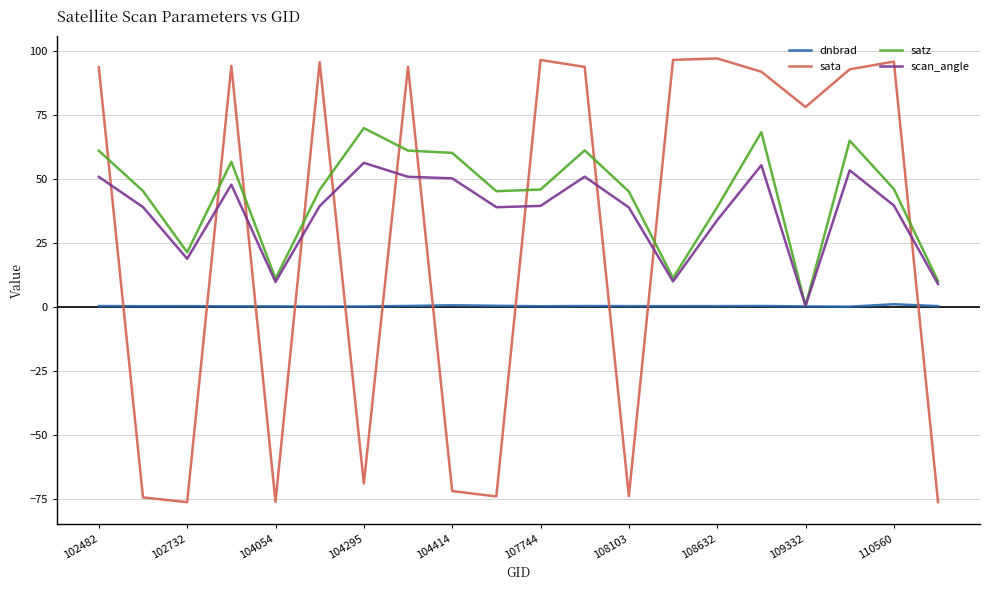

What is the average value of the satz series?

43.4